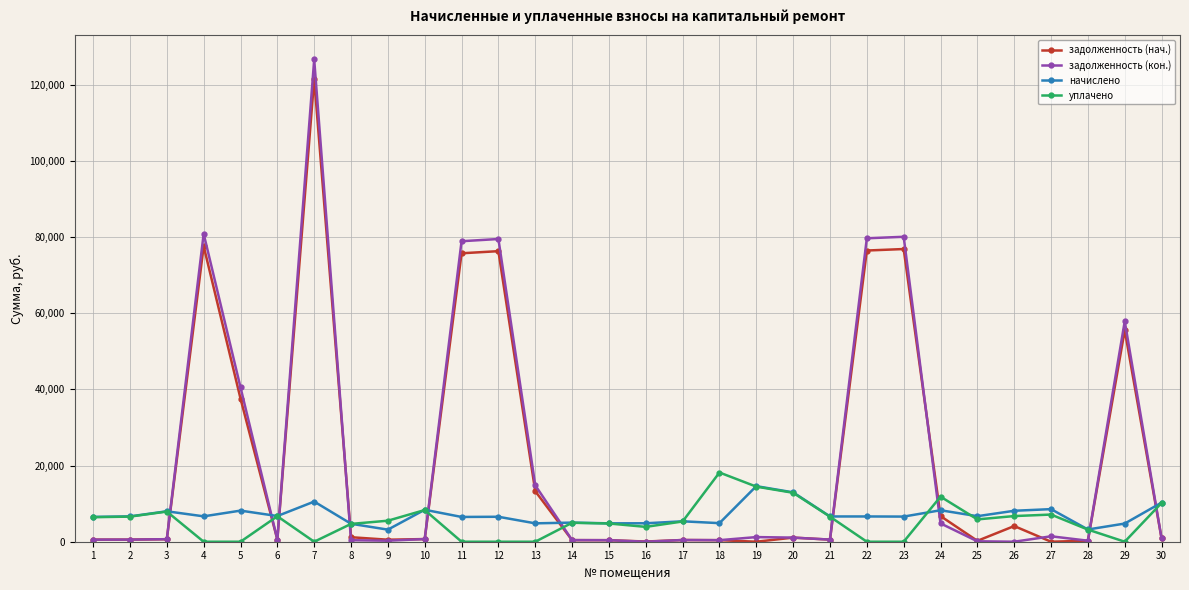

What is the value of the задолженность (нач.) point at the 22nd from the left?

76471.1